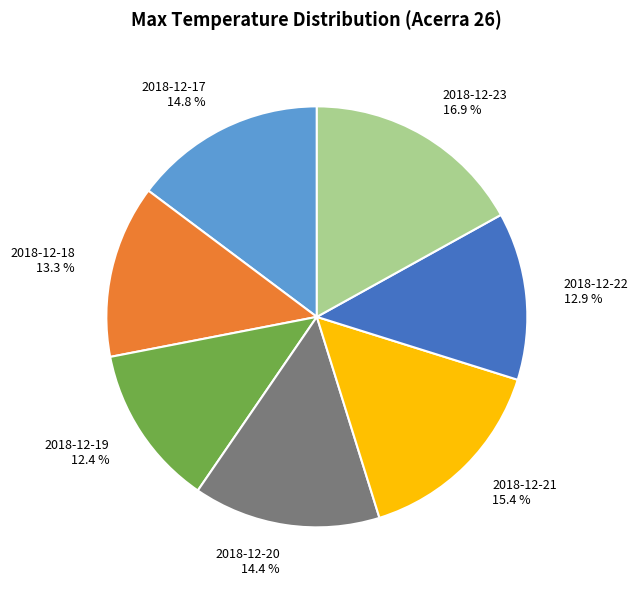

Is there a majority slice in this chart?

No